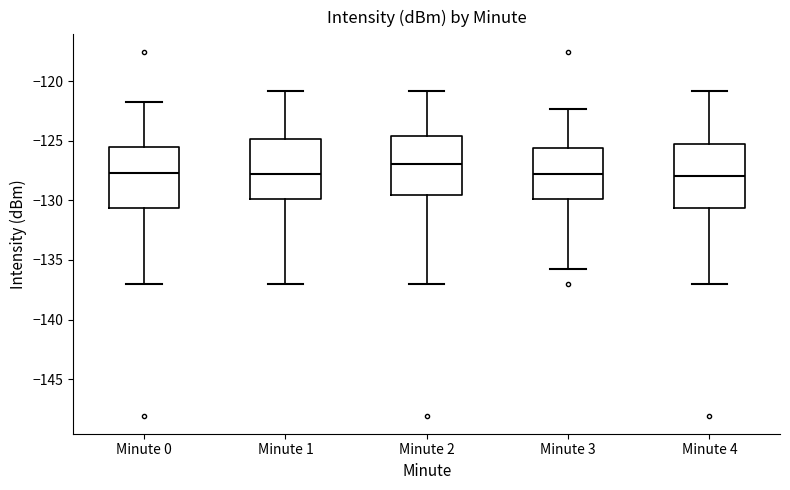

Reading left to right, read every box against the y-axis: the position of its median line, the range the box covers, and the ends of its whiskers. The values are not printed on the chart, so give them approximately, as read against the axis.

Minute 0: median -127.5, box -130.5 to -125.5, whiskers -137.0 to -122.0
Minute 1: median -128.0, box -130.0 to -125.0, whiskers -137.0 to -121.0
Minute 2: median -127.0, box -129.5 to -124.5, whiskers -137.0 to -121.0
Minute 3: median -128.0, box -130.0 to -125.5, whiskers -136.0 to -122.5
Minute 4: median -128.0, box -130.5 to -125.5, whiskers -137.0 to -121.0